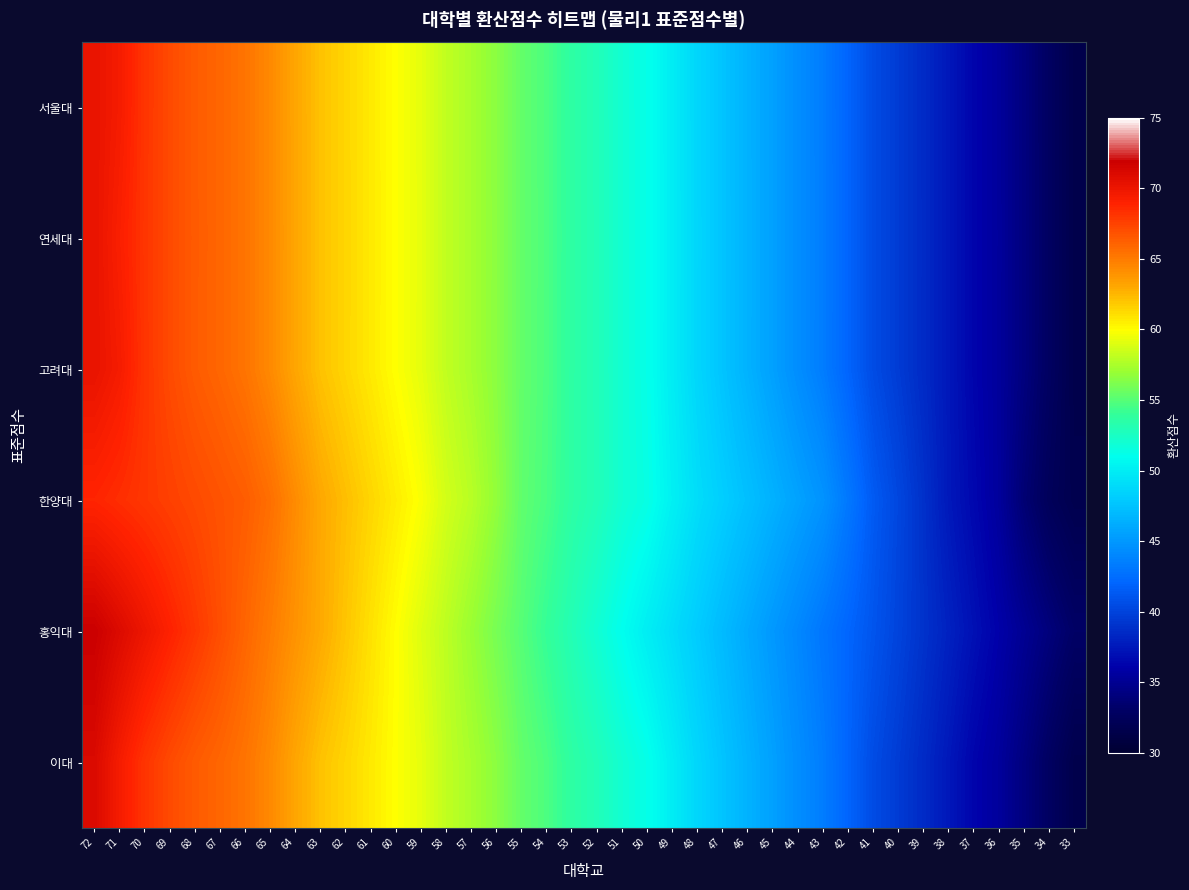

What is the difference between the highest and lowest values at 38?

0.6